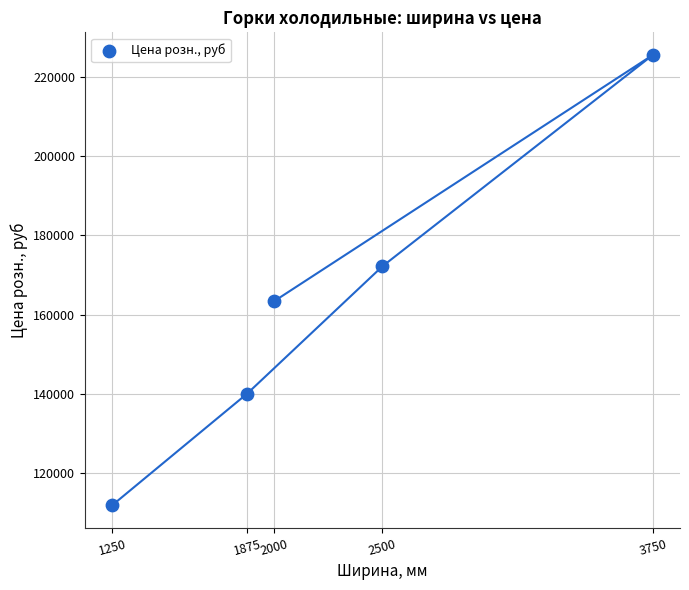

What Y value in the scatter plot is closest to 168735?

172239.0